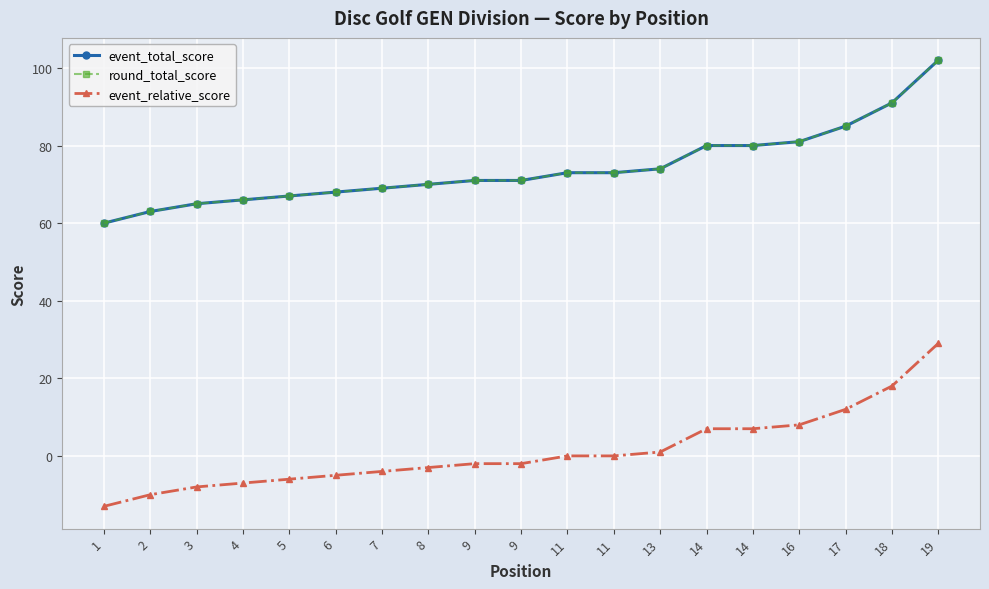

At which label does event_relative_score reach its minimum?

1